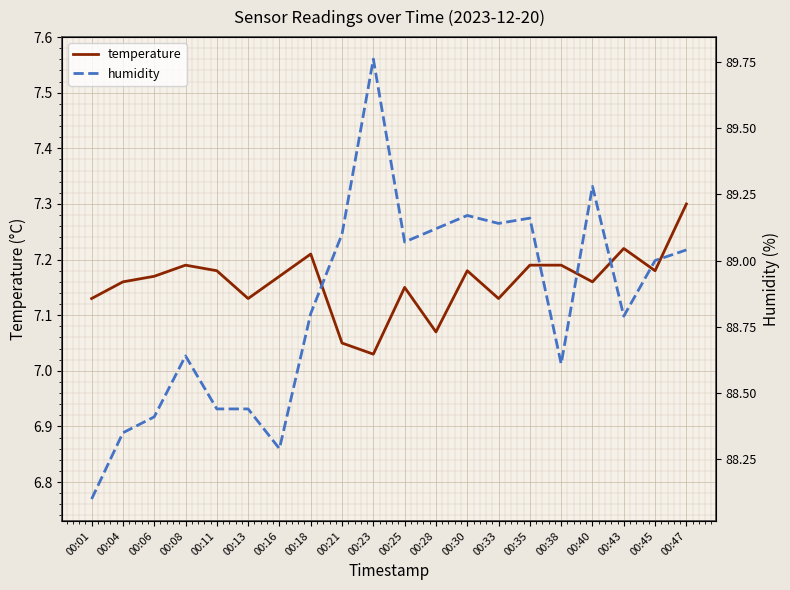

At 00:47, list the series in order from largest to smallest.

humidity, temperature